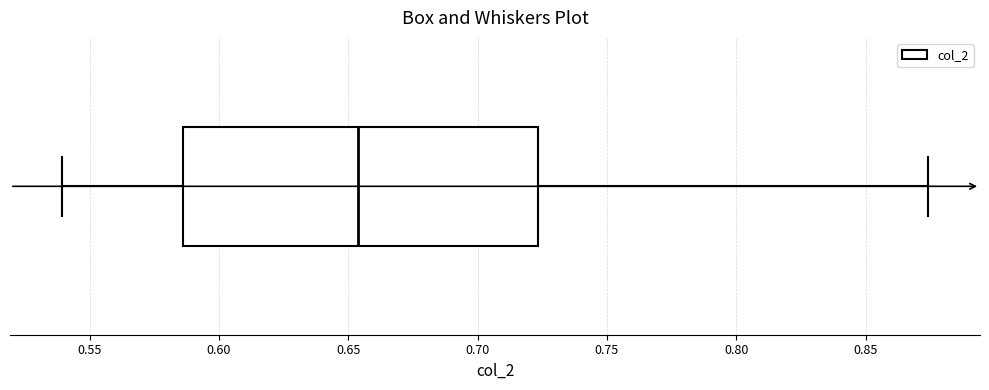

Read this box plot against the x-axis: the position of the median line, the range covered by the box, and the ends of both whiskers. The values are not printed on the chart, so give them approximately, as read against the axis.

median 0.655, box 0.585 to 0.725, whiskers 0.540 to 0.875